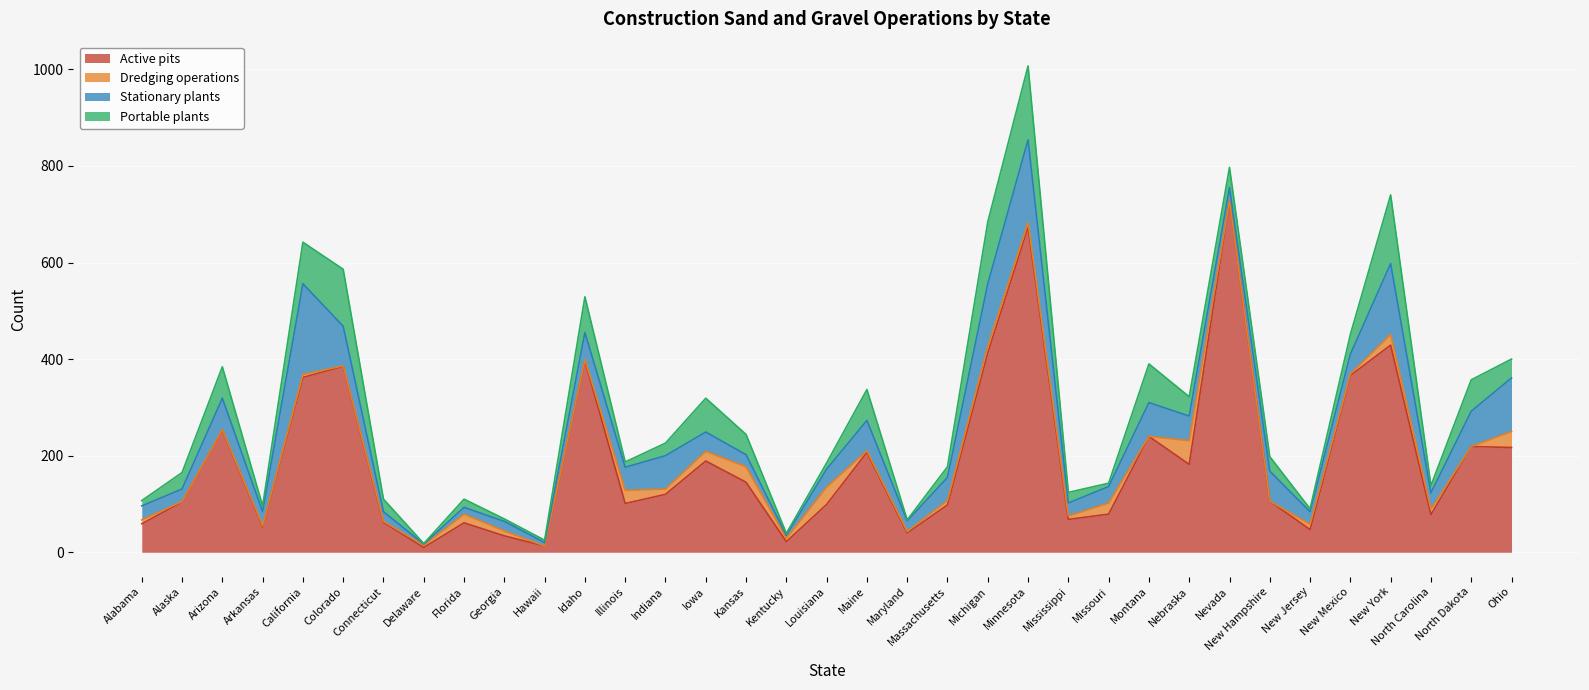

How many intersections are there between Portable plants and Dredging operations?

14